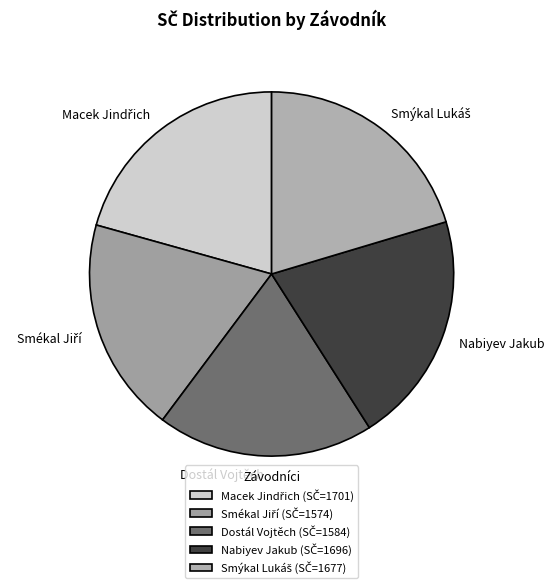

True or false: Dostál Vojtěch accounts for 19% of the total.

True